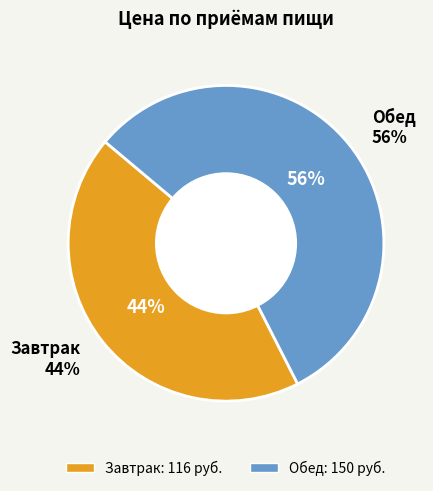

What is the majority slice?

Обед